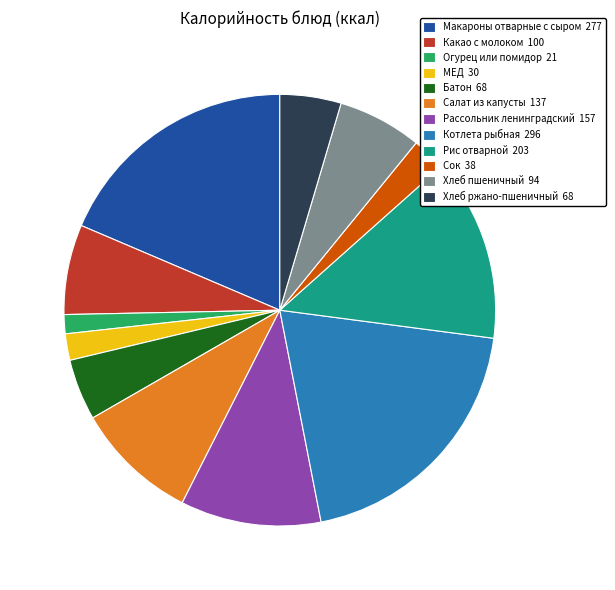

Between Огурец или помидор and Хлеб пшеничный, which is larger?

Хлеб пшеничный